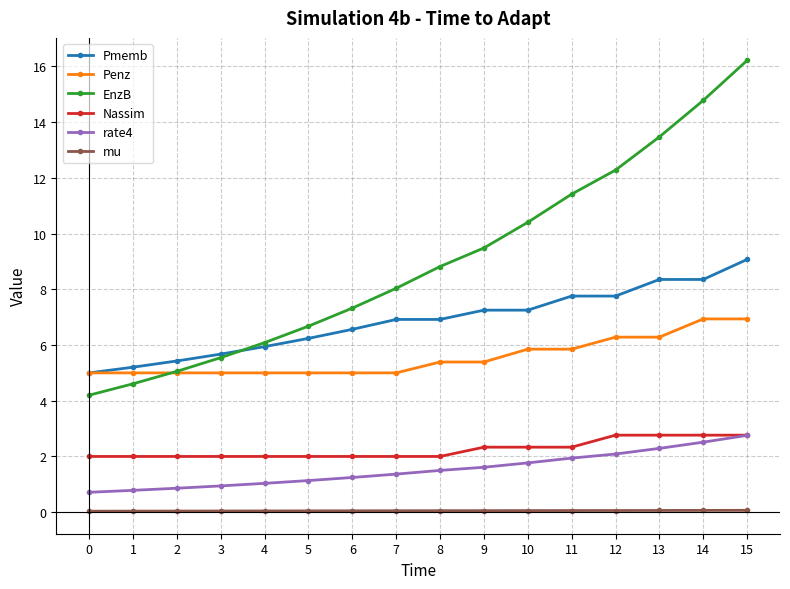

Between 2 and 13, which series saw the biggest shift?

EnzB